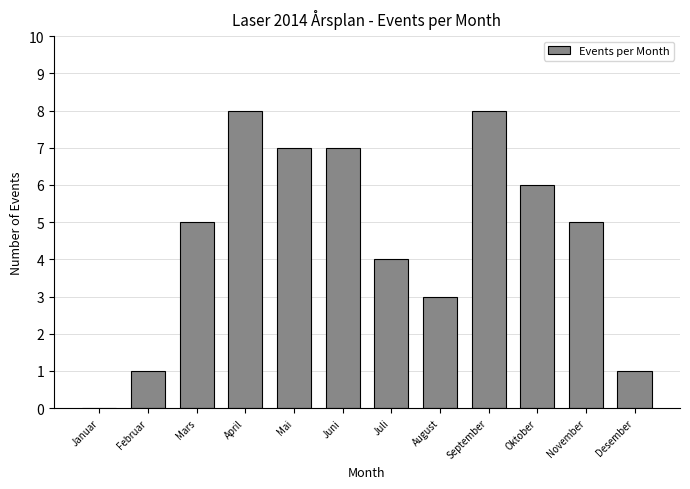

Reading right to left, transcribe all the data shown in this chart.

Desember=1	November=5	Oktober=6	September=8	August=3	Juli=4	Juni=7	Mai=7	April=8	Mars=5	Februar=1	Januar=0